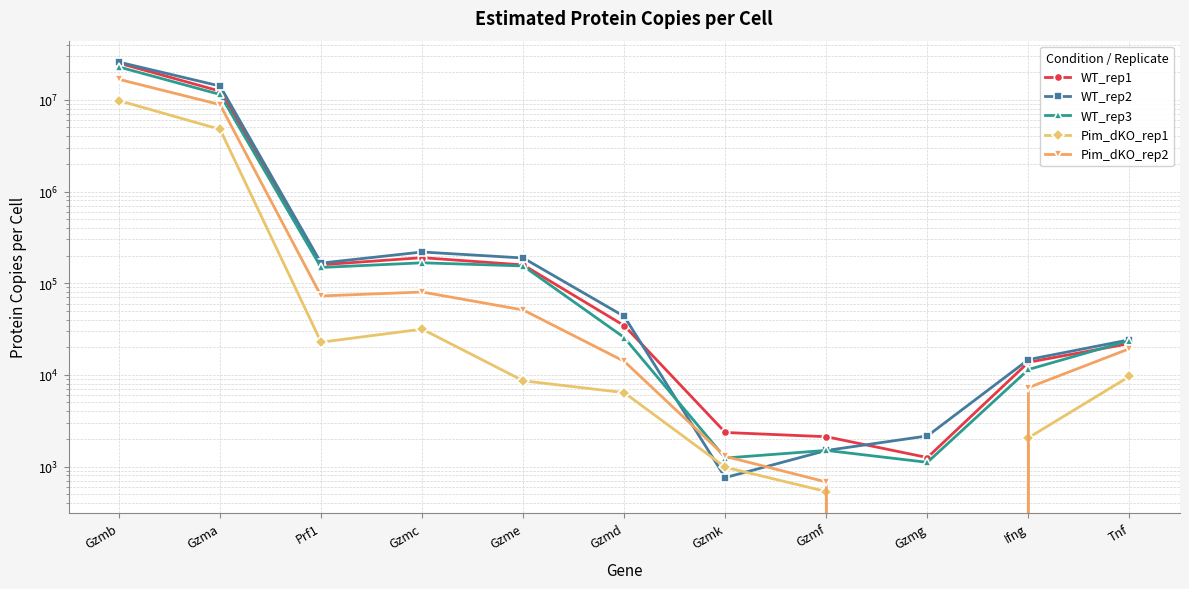

At which label is Pim_dKO_rep2 closest to 8368244?

Gzma